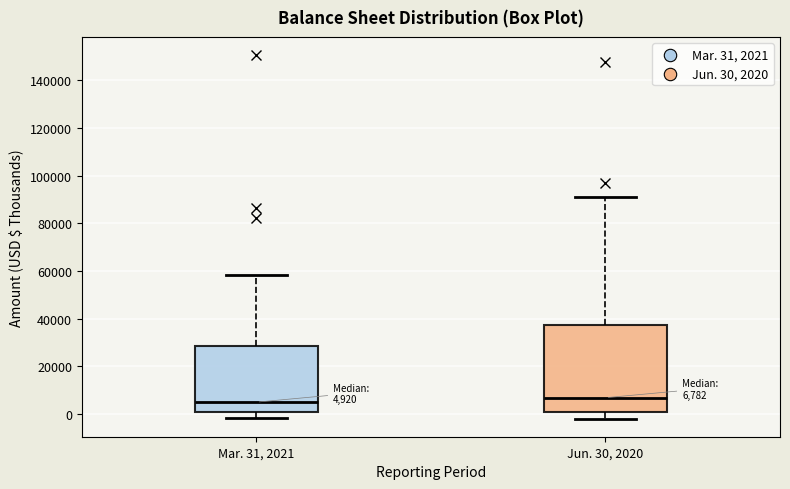

Comparing the boxes themselves (not the whiskers), which one is the tallest?

Jun. 30, 2020